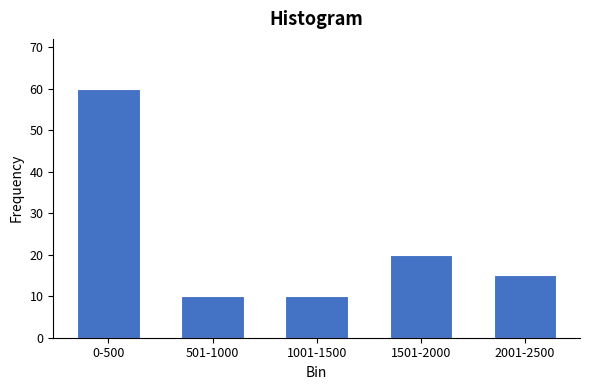

Reading left to right, what are all the values shown in this chart?

0-500=60	501-1000=10	1001-1500=10	1501-2000=20	2001-2500=15